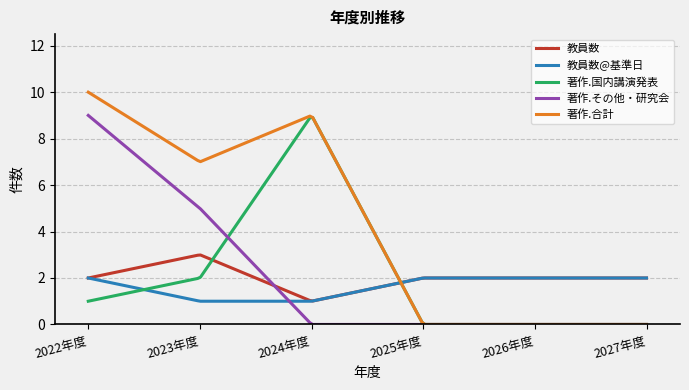

Which series has the largest range (max minus min)?

著作.合計